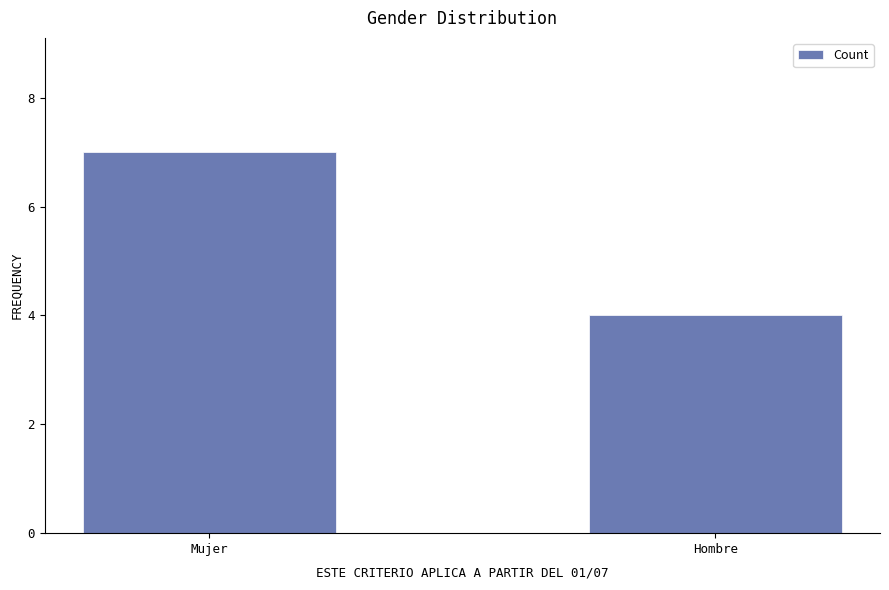

Which category has the highest value across all series?

Mujer